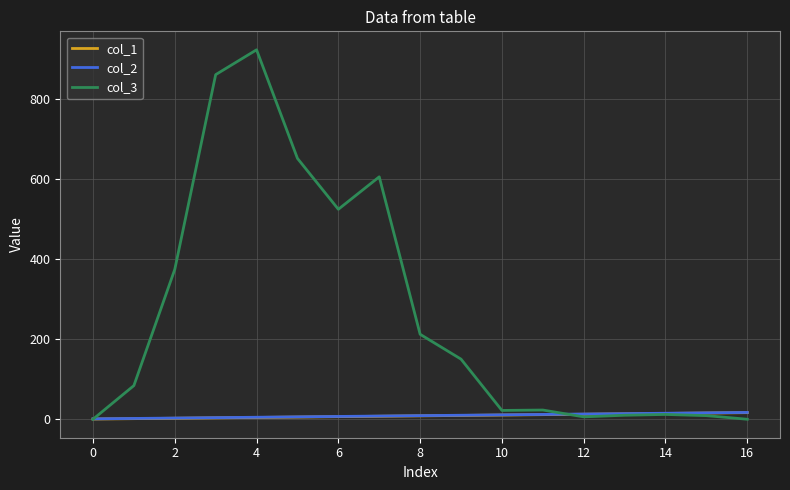

Which series has the largest total across all categories?

col_3